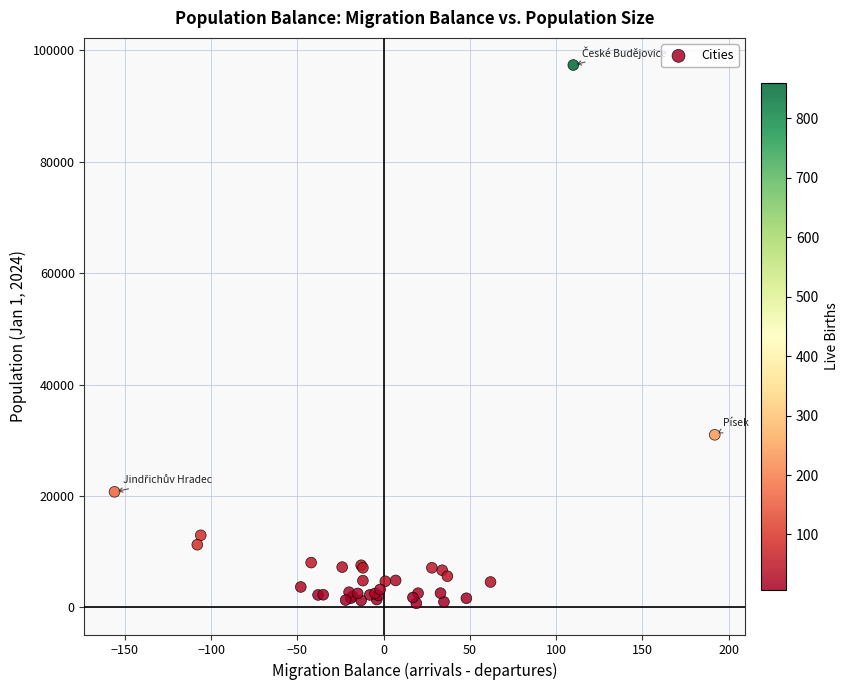

What Y value in the scatter plot is closest to 49052?

30986